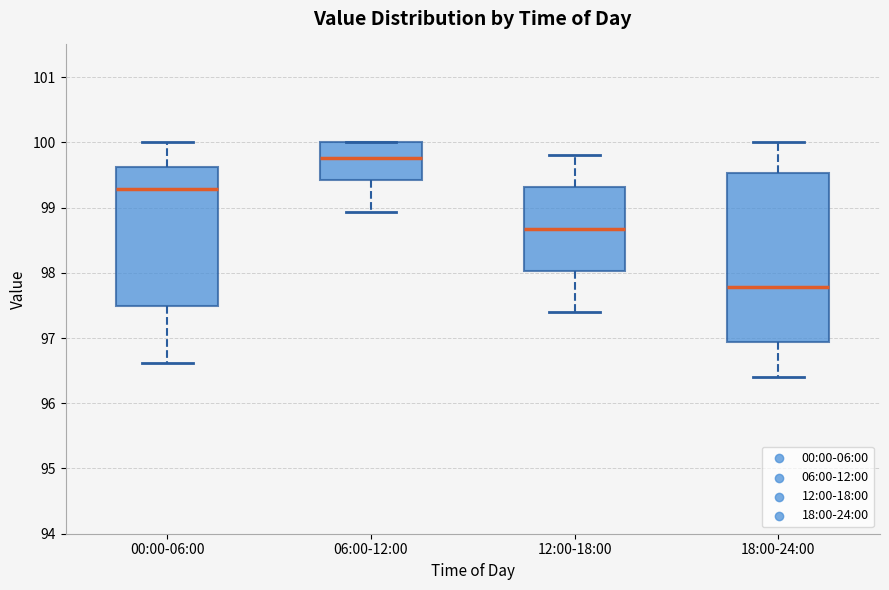

Which box has the lowest median line?

18:00-24:00